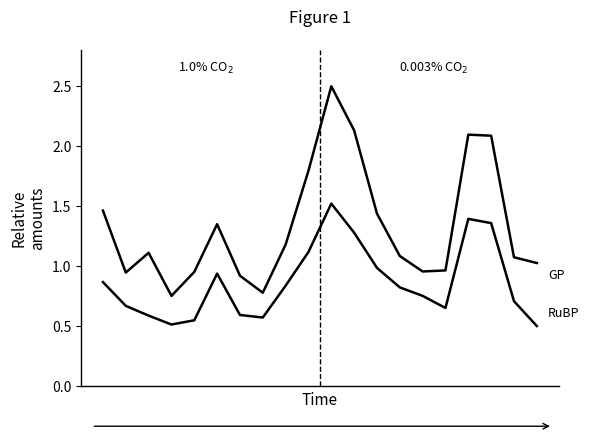

Is this an area chart (filled region under the line)?

No